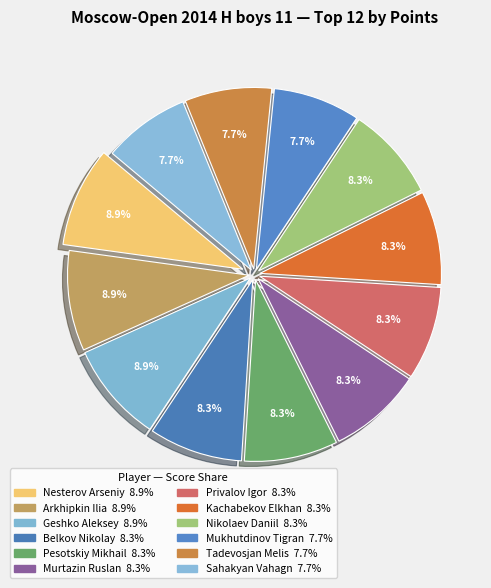

How many slices are in this pie chart?

12